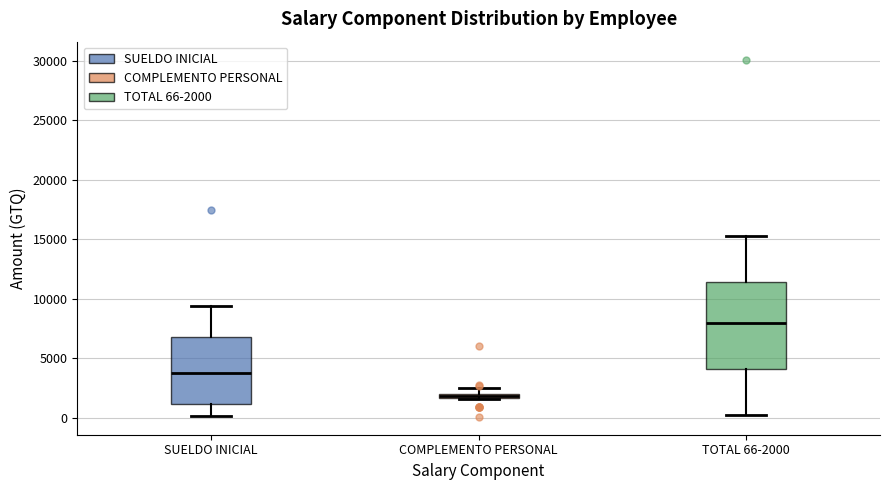

Which box has the lowest median line?

COMPLEMENTO PERSONAL